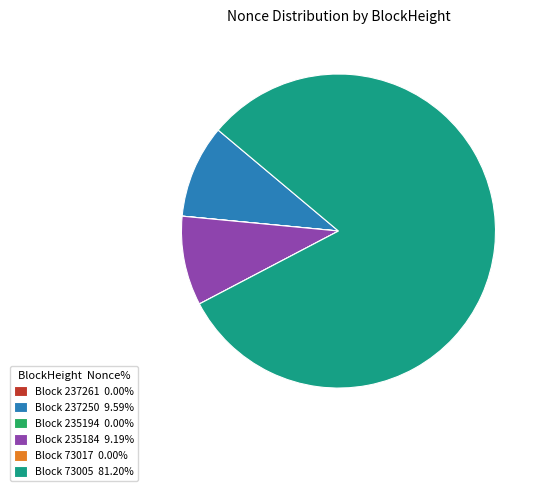

Is there a majority slice in this chart?

Yes